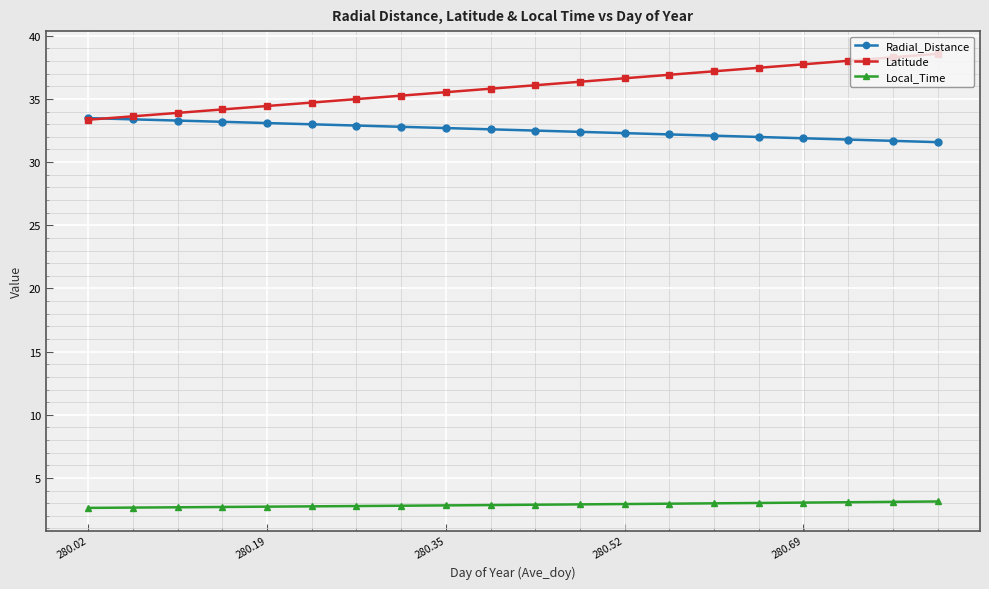

What are all the series names shown in the legend?

Radial_Distance, Latitude, Local_Time